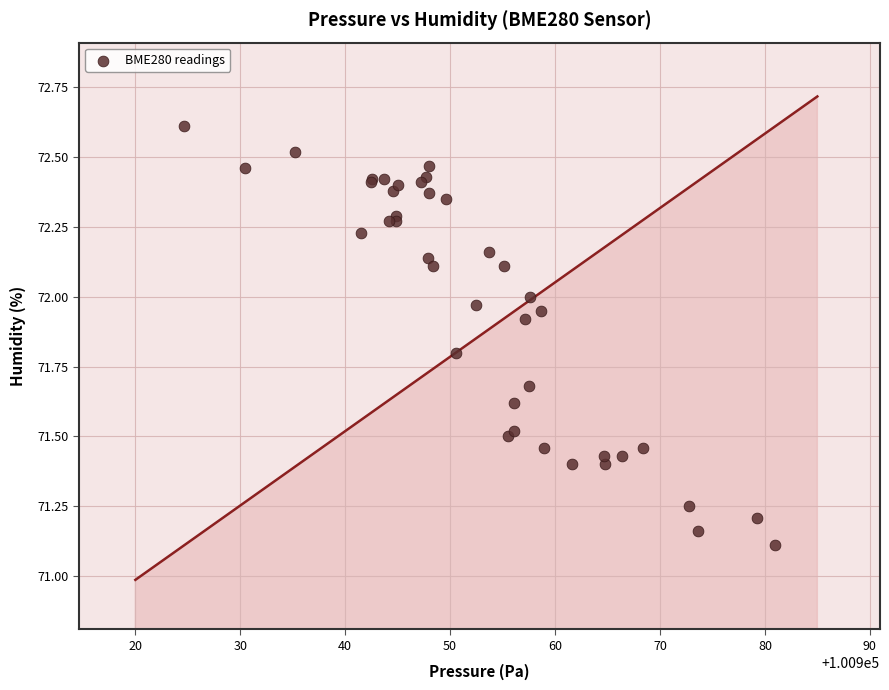

What Y value in the scatter plot is closest to 71?

71.1